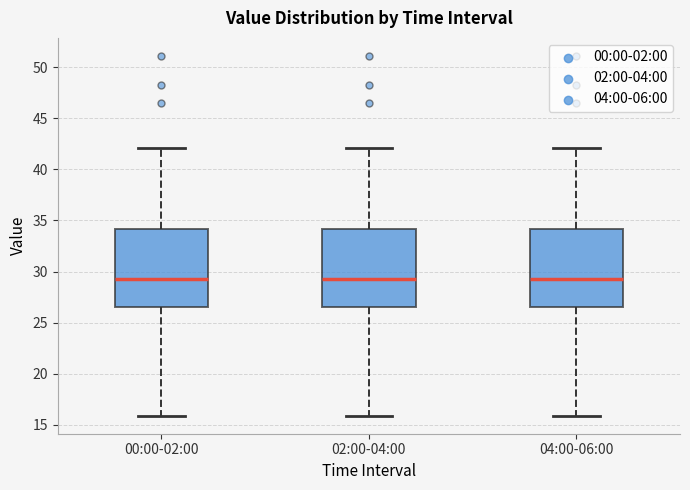

Reading left to right, transcribe this box plot: for each box, give where its median line is, the range the box spans, and where its two whiskers end, as read against the y-axis. The values are not printed on the chart, so give them approximately, as read against the axis.

00:00-02:00: median 29.0, box 26.5 to 34.0, whiskers 16.0 to 42.0
02:00-04:00: median 29.0, box 26.5 to 34.0, whiskers 16.0 to 42.0
04:00-06:00: median 29.0, box 26.5 to 34.0, whiskers 16.0 to 42.0